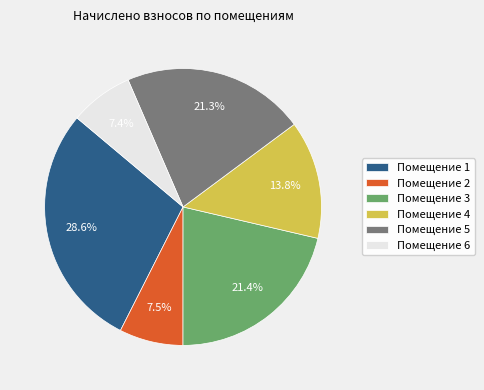

What is the largest slice in the pie chart?

Помещение 1